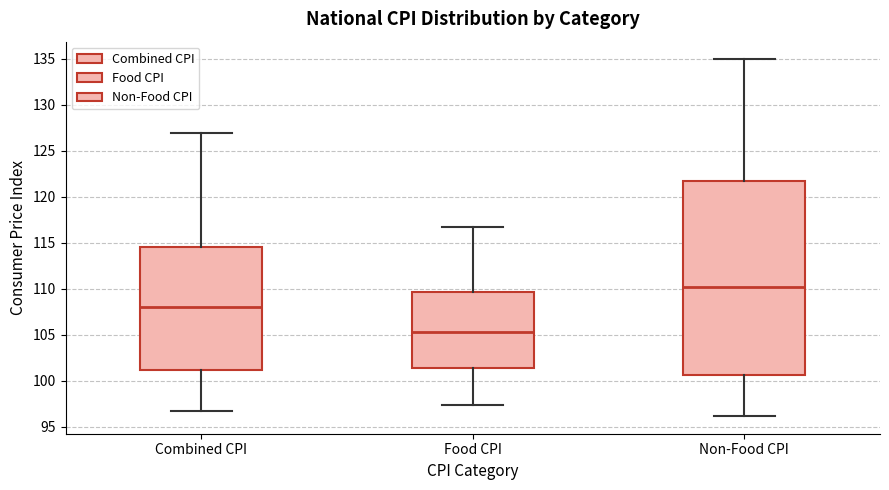

Reading left to right, read every box against the y-axis: the position of its median line, the range the box covers, and the ends of its whiskers. The values are not printed on the chart, so give them approximately, as read against the axis.

Combined CPI: median 108.0, box 101.0 to 114.5, whiskers 97.0 to 127.0
Food CPI: median 105.5, box 101.5 to 109.5, whiskers 97.5 to 116.5
Non-Food CPI: median 110.0, box 100.5 to 121.5, whiskers 96.0 to 135.0